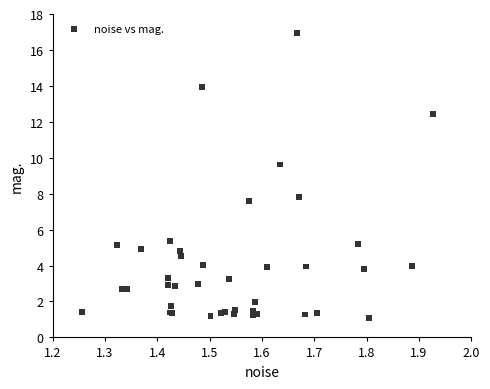

What Y value in the scatter plot is closest to 9?

9.6